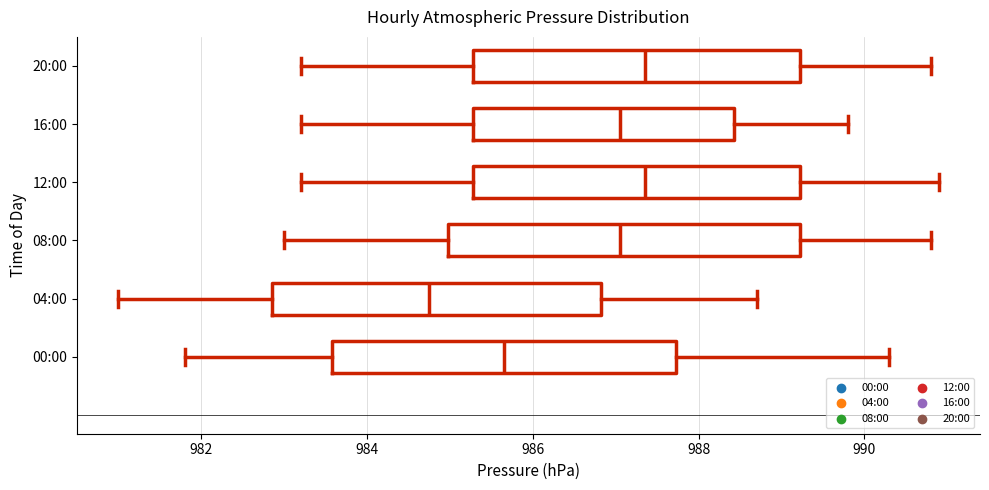

Which box's median line is the furthest to the left?

04:00